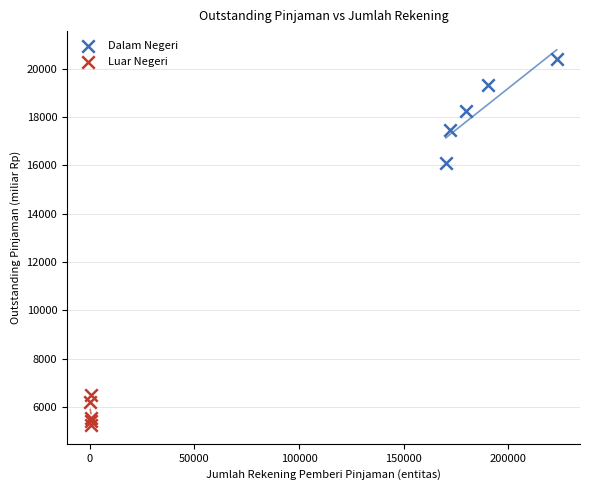

What are all the series names shown in the legend?

Dalam Negeri, Luar Negeri